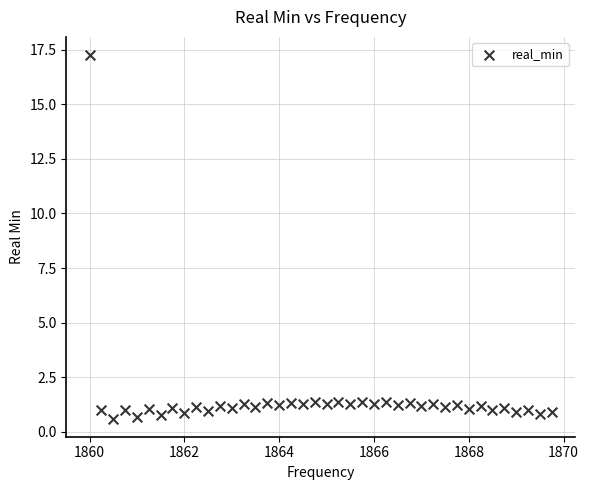

What is the range of X values (max minus min)?

9.8